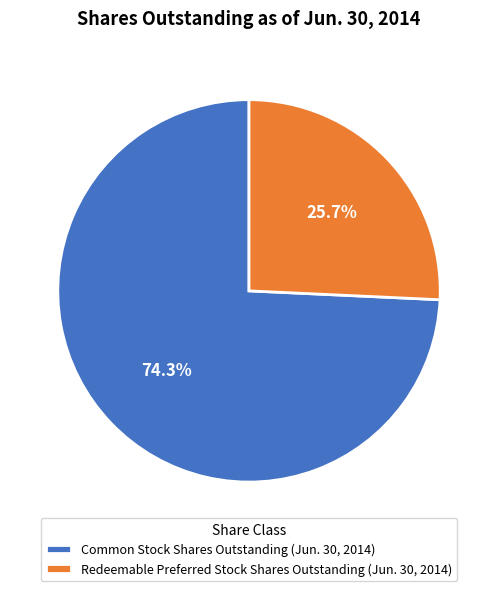

To the nearest percent, what portion does Common Stock Shares Outstanding (Jun. 30, 2014) represent?

74%